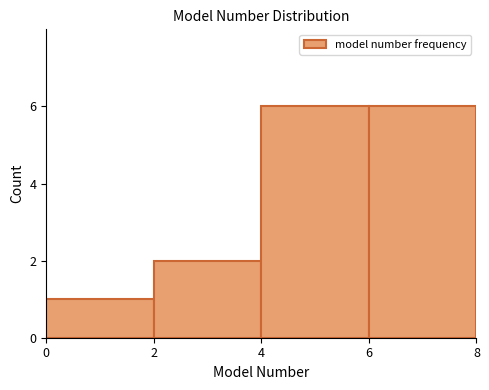

Reading left to right, list every bar in this chart as the range it spans on the x-axis followed by its height. The values are not printed on the chart, so give them approximately, as read against the axis.

0 to 2: 1
2 to 4: 2
4 to 6: 6
6 to 8: 6